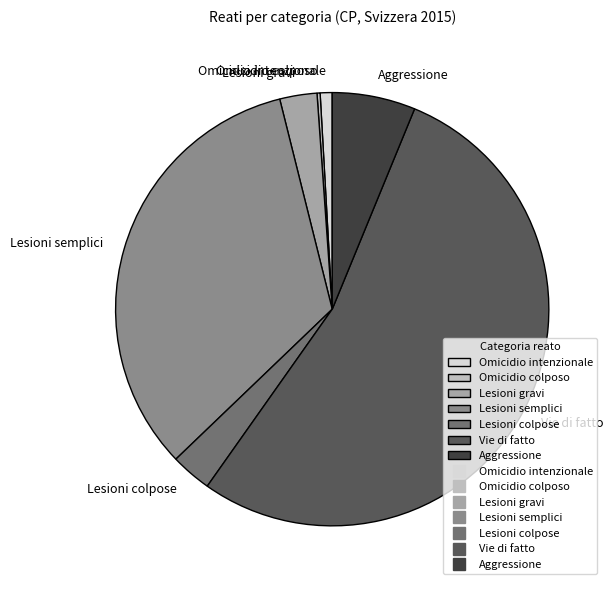

Is the sum of Lesioni colpose and Aggressione greater than half?

No